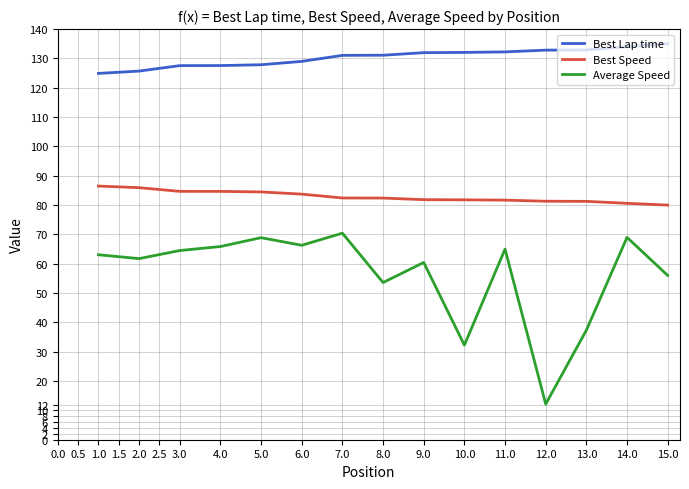

What is the spread (max minus min) of values at 4.0?

61.7